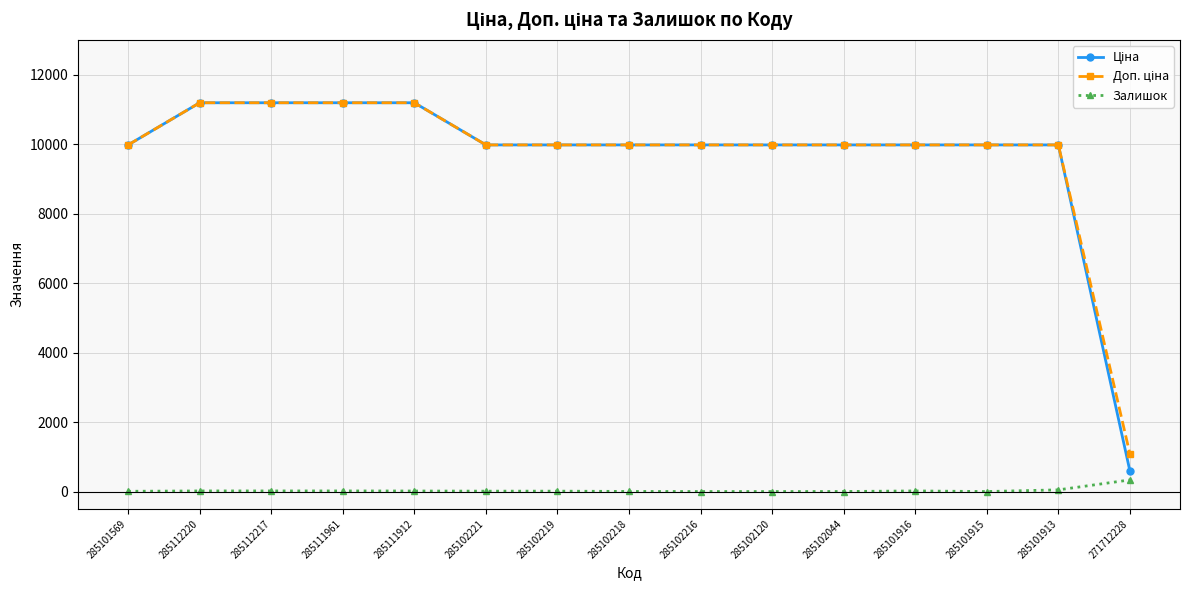

What is the difference between the highest and lowest values at 285102216?

9975.0